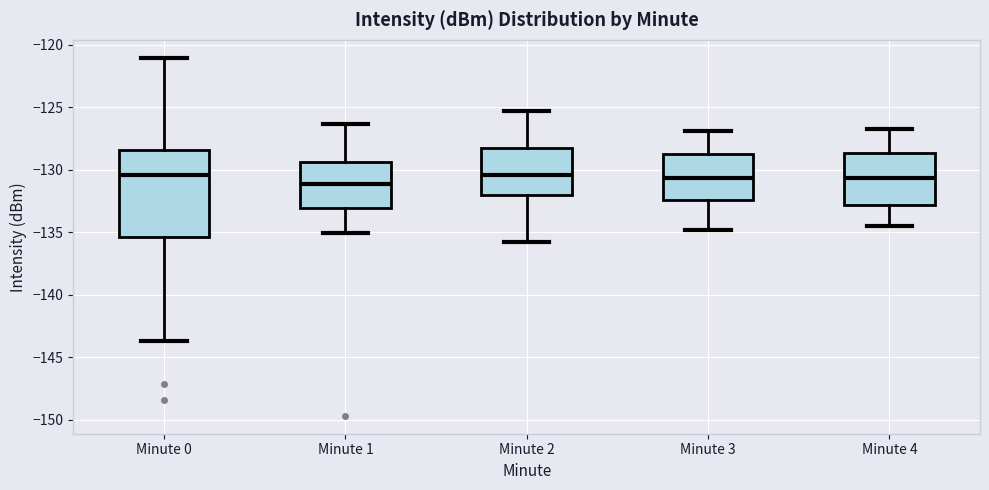

Reading left to right, read every box against the y-axis: the position of its median line, the range the box covers, and the ends of its whiskers. The values are not printed on the chart, so give them approximately, as read against the axis.

Minute 0: median -130.5, box -135.5 to -128.5, whiskers -143.5 to -121.0
Minute 1: median -131.0, box -133.0 to -129.5, whiskers -135.0 to -126.5
Minute 2: median -130.5, box -132.0 to -128.0, whiskers -136.0 to -125.5
Minute 3: median -130.5, box -132.5 to -128.5, whiskers -135.0 to -127.0
Minute 4: median -130.5, box -133.0 to -128.5, whiskers -134.5 to -126.5